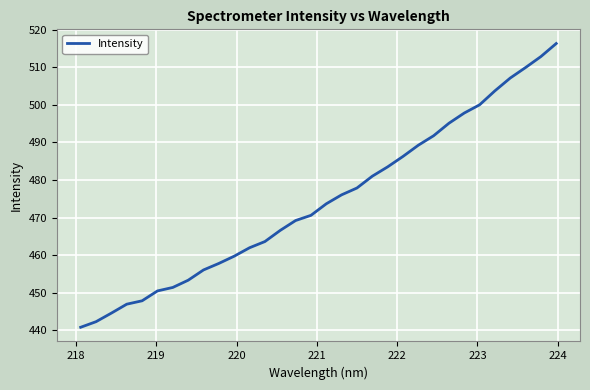

What is the difference between the maximum and minimum values?

75.5